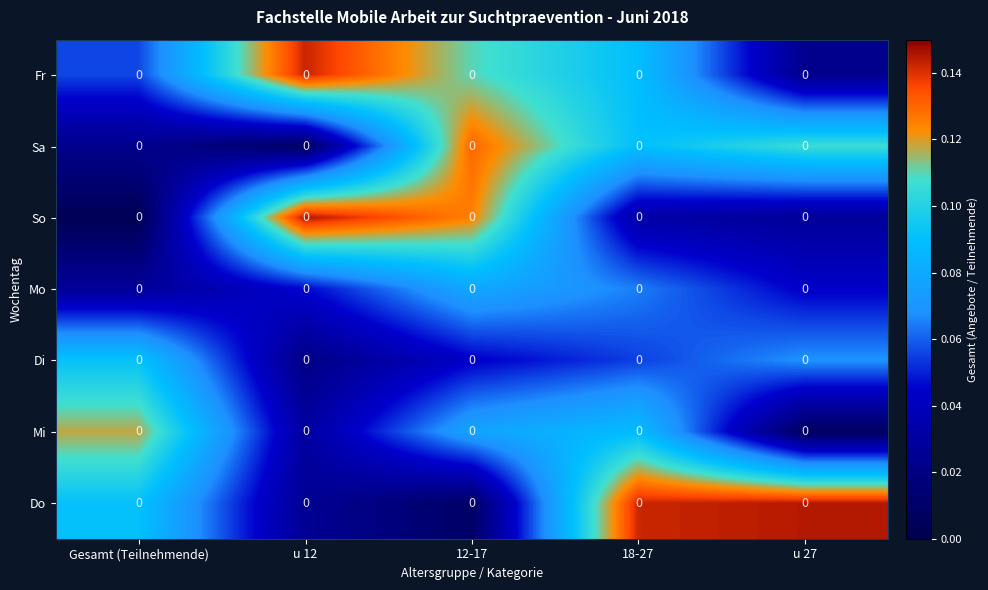

What is the spread (max minus min) of values at 18-27?

0.1